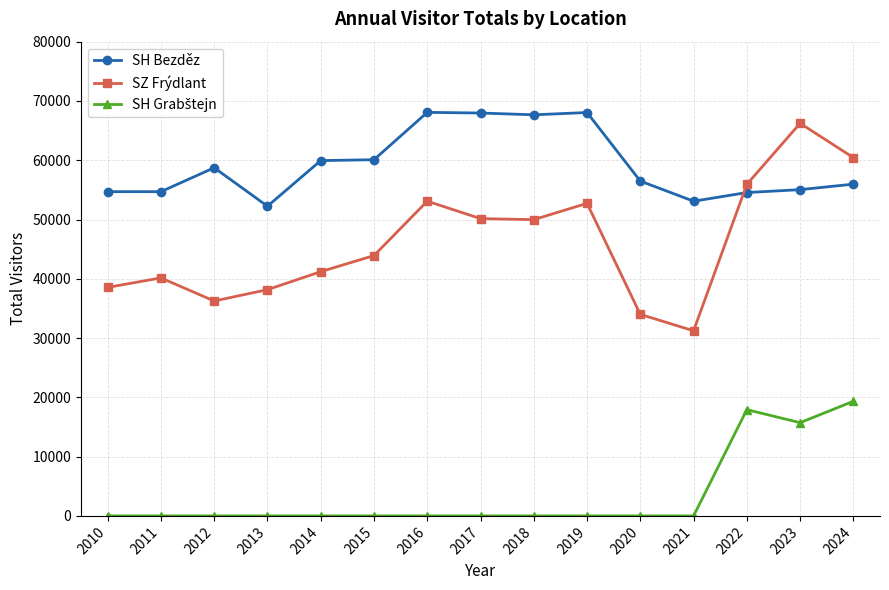

What is the sum of the SH Bezděz values at 2014 and 2018?

127598